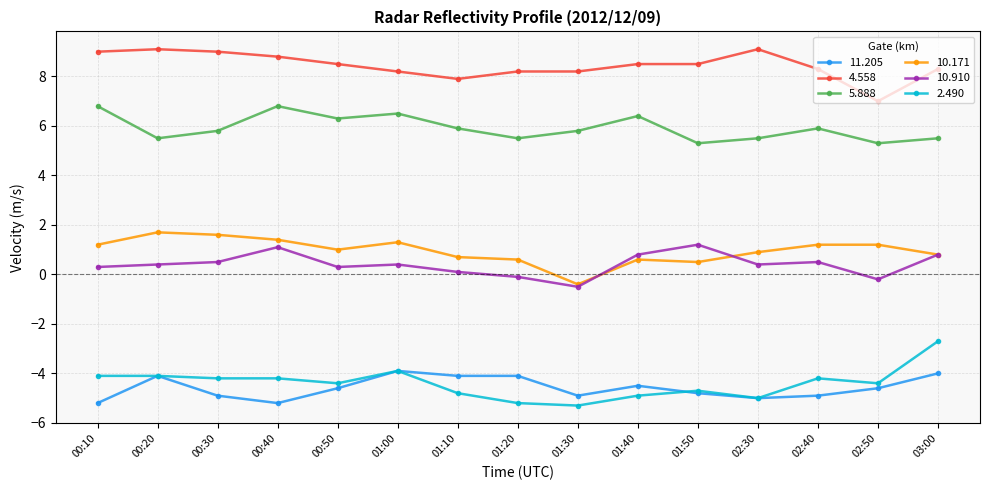

True or false: 2.490 and 4.558 intersect in this chart.

False